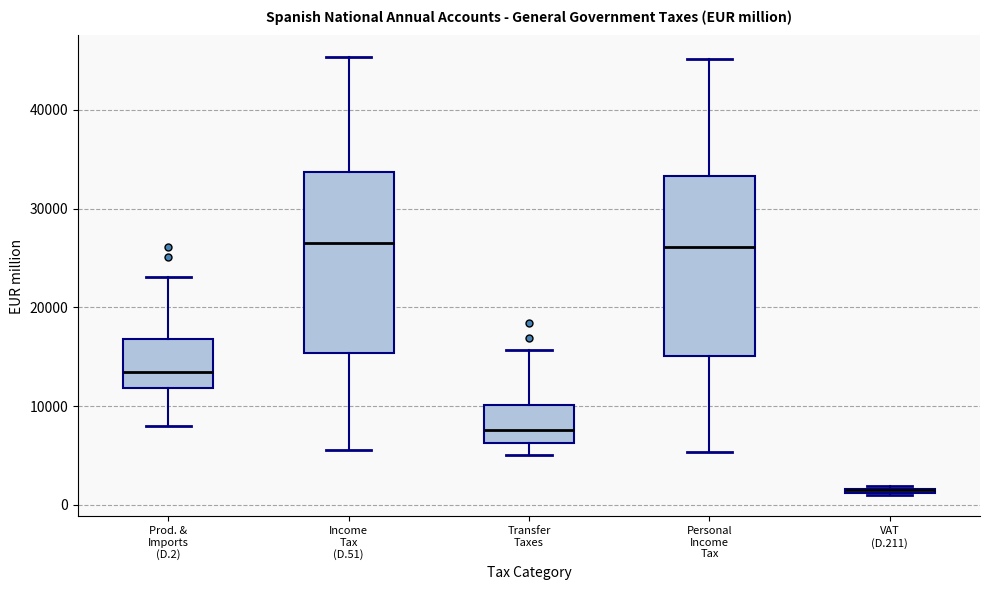

Where does the median line of the box for Personal Income Tax sit on the y-axis? The values are not printed on the chart, so give them approximately, as read against the axis.

26000